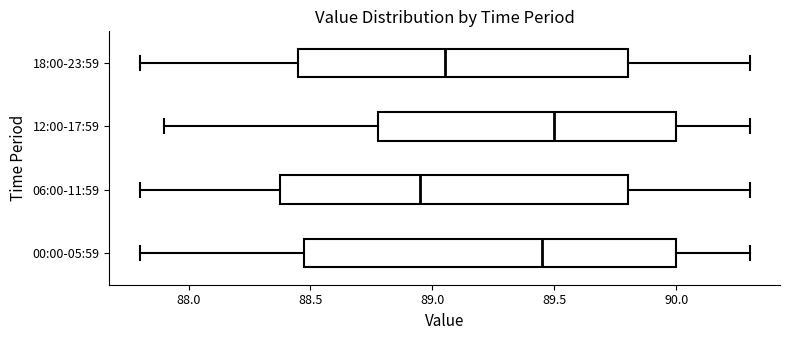

Which box is the widest, from its left edge to its right edge?

00:00-05:59